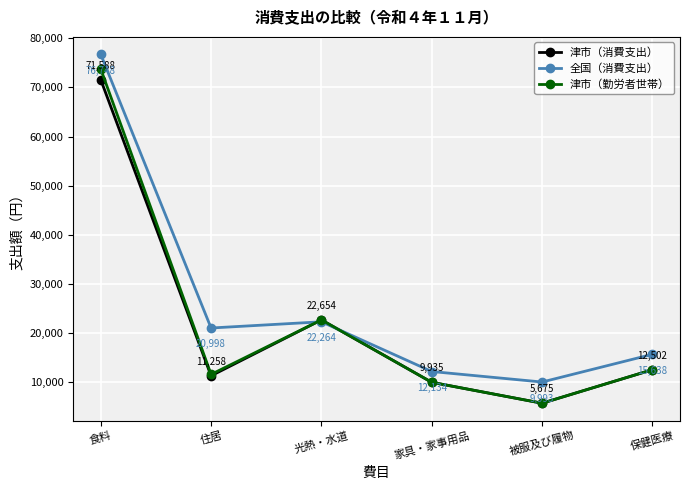

At which category is the sum across all series the highest?

食料